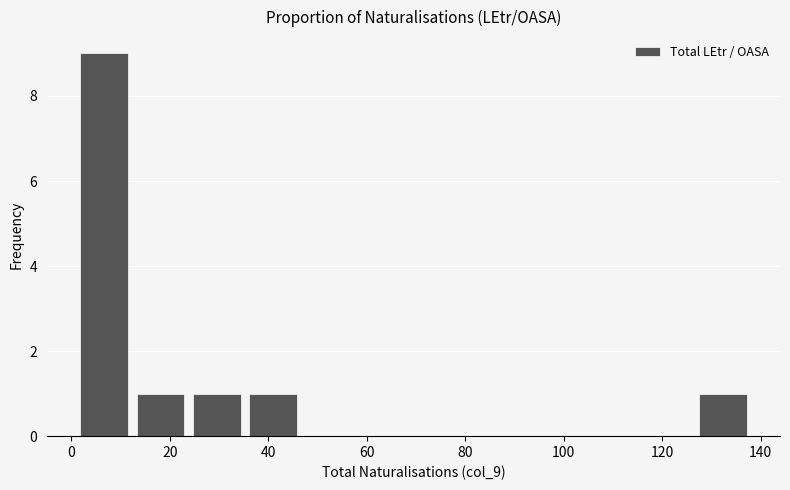

Which range on the x-axis has the tallest bar?

2 to 12